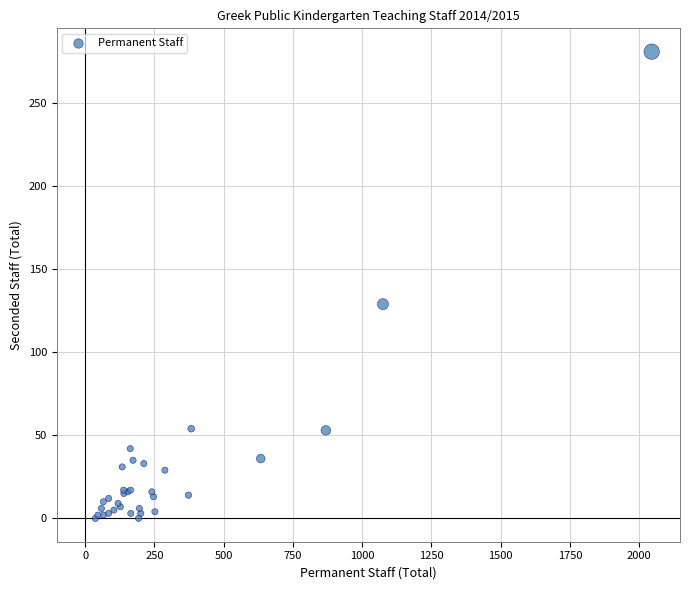

What Y value in the scatter plot is closest to 140?

129